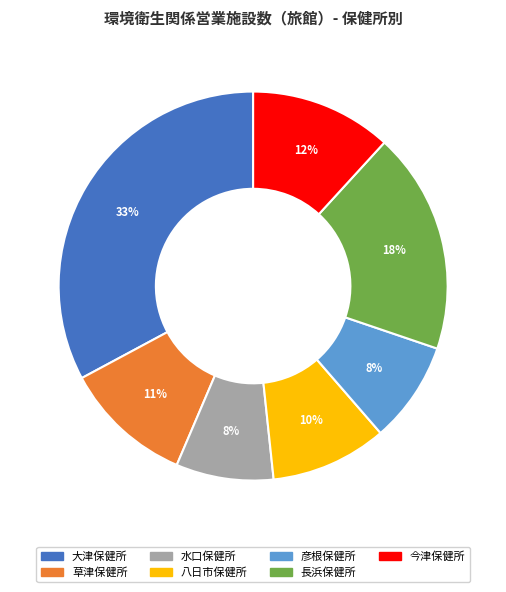

Count the number of slices in the pie.

7